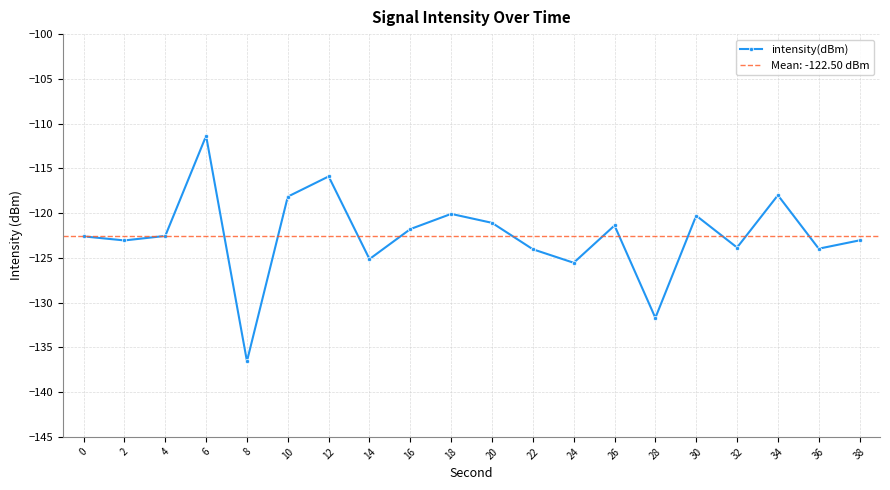

Where is the data nearest to the value -123?

38